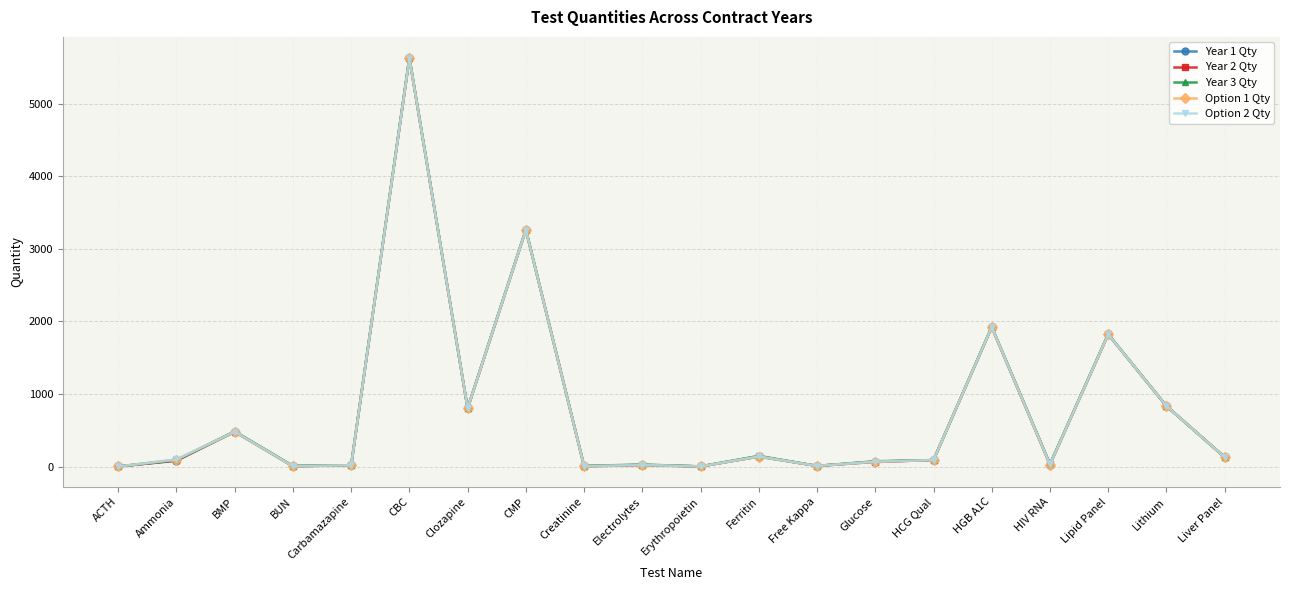

How many data points does each series have?

20